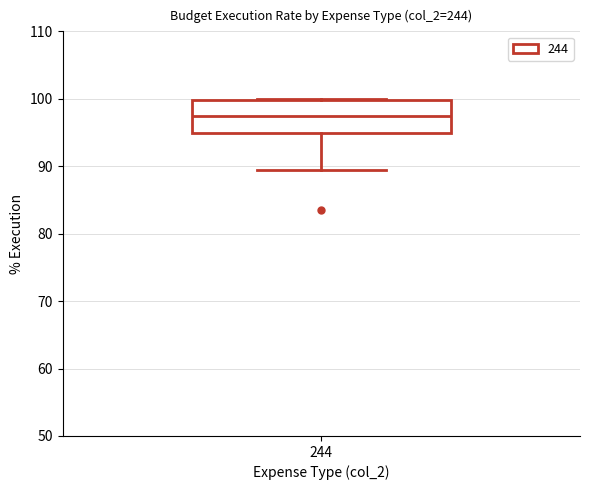

Where is the upper edge of the box at x = 244 on the y-axis? The values are not printed on the chart, so give them approximately, as read against the axis.

100